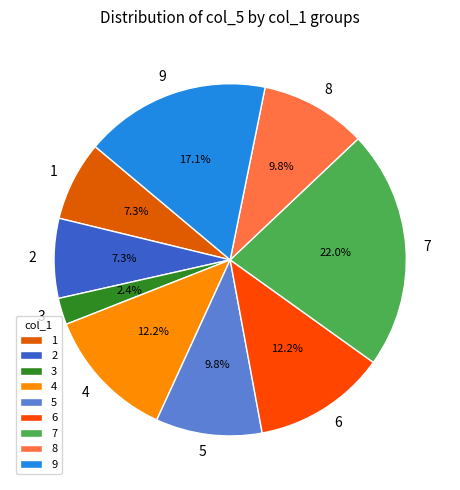

Does 9 account for over 50% of the chart?

No